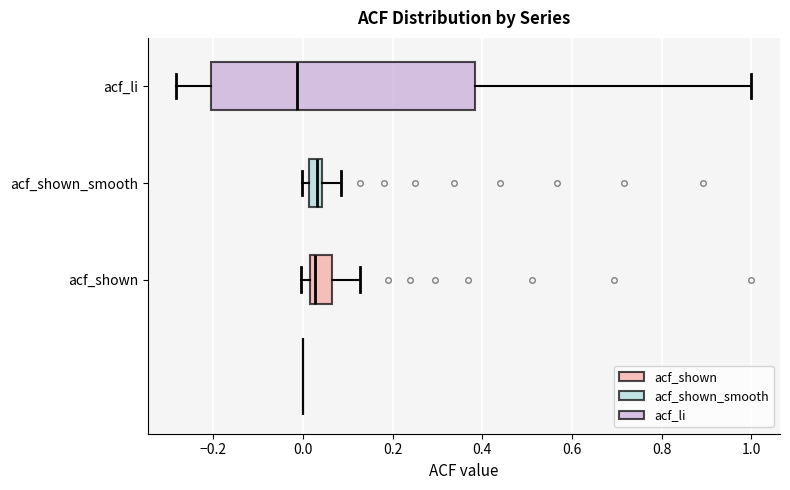

Which box's median line is the furthest to the left?

acf_li